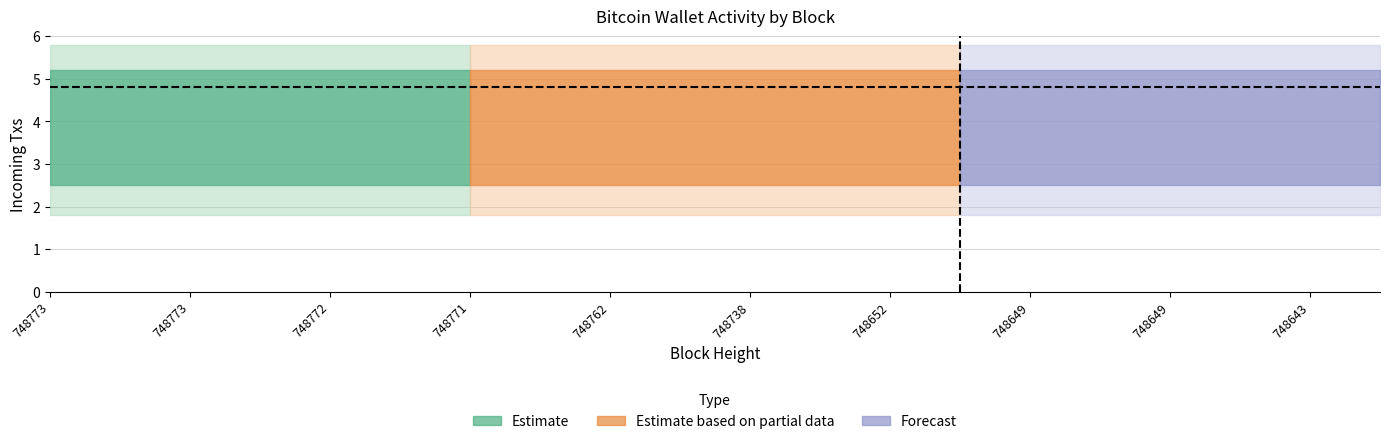

How many lines are shown in the chart?

2